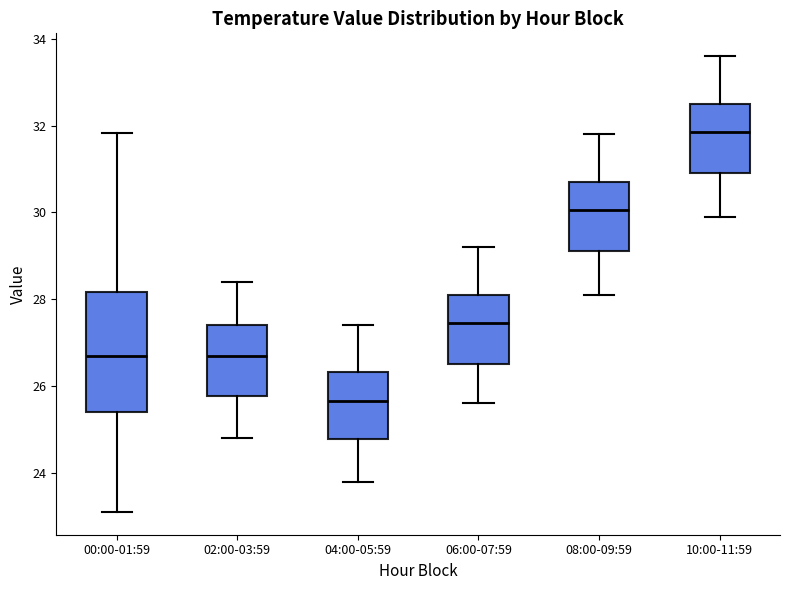

Where does the median line of the box for 08:00-09:59 sit on the y-axis? The values are not printed on the chart, so give them approximately, as read against the axis.

30.0